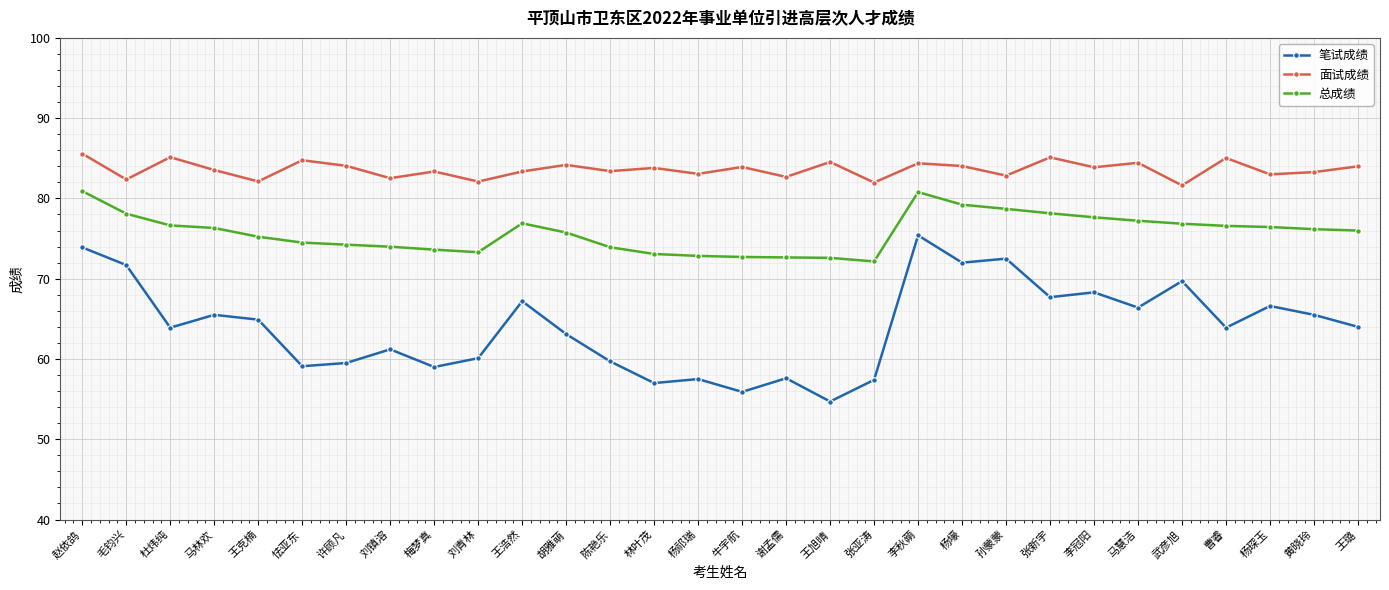

What is the label of the 17th point from the left?

谢孟儒